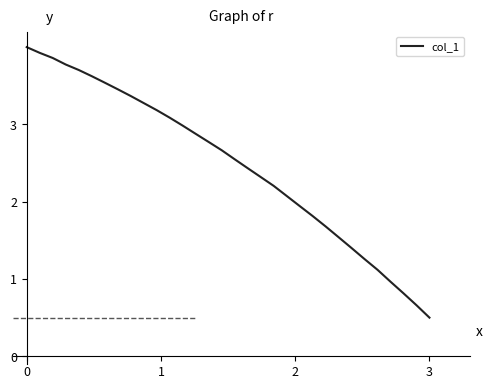

Count the number of data series in this chart.

1